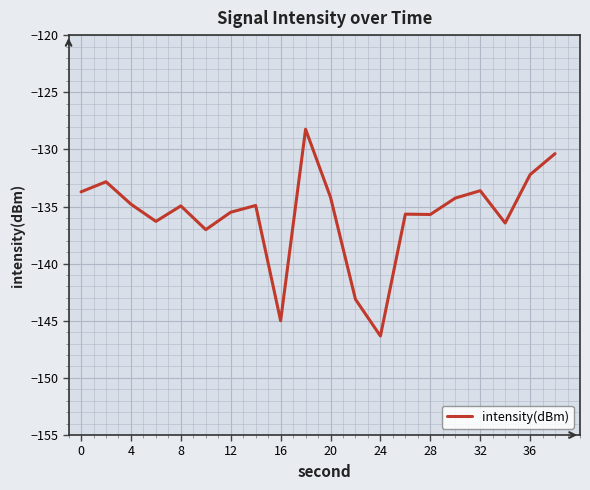

What is the smallest value displayed?

-146.3